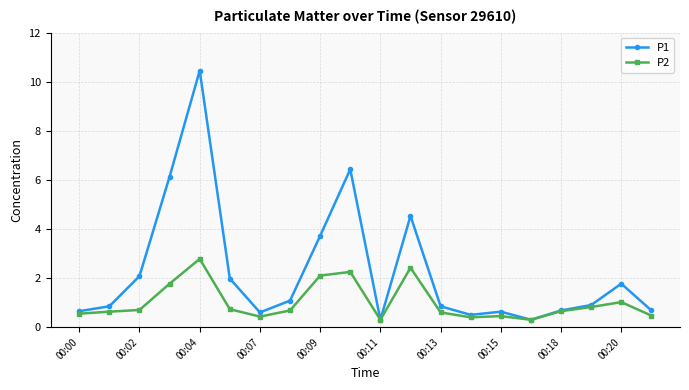

List the series in order of their peak value, highest first.

P1, P2